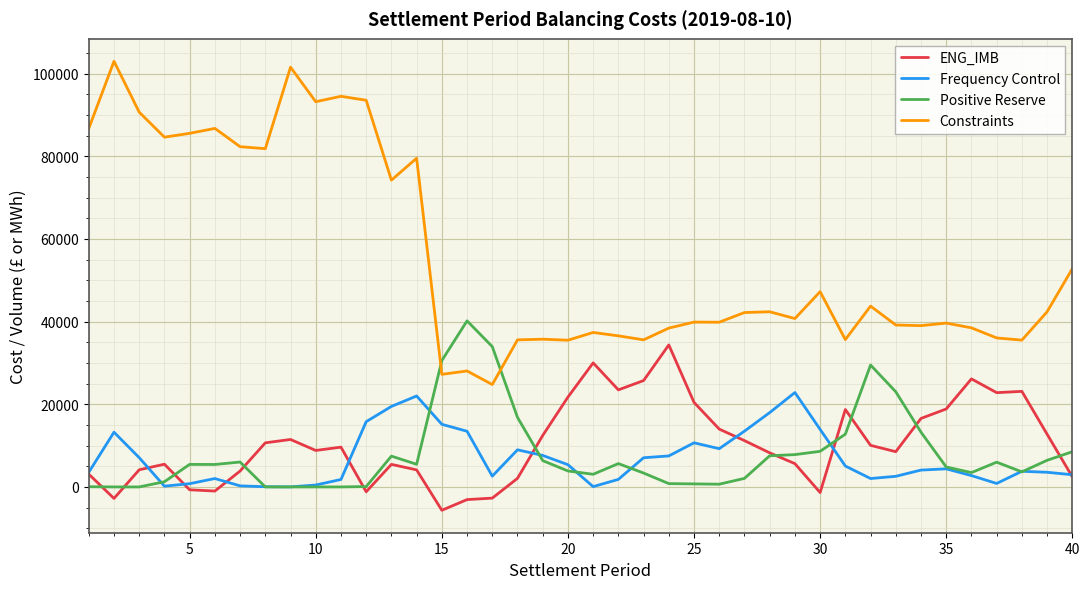

Rank the series by their maximum value, from highest to lowest.

Constraints, Positive Reserve, ENG_IMB, Frequency Control